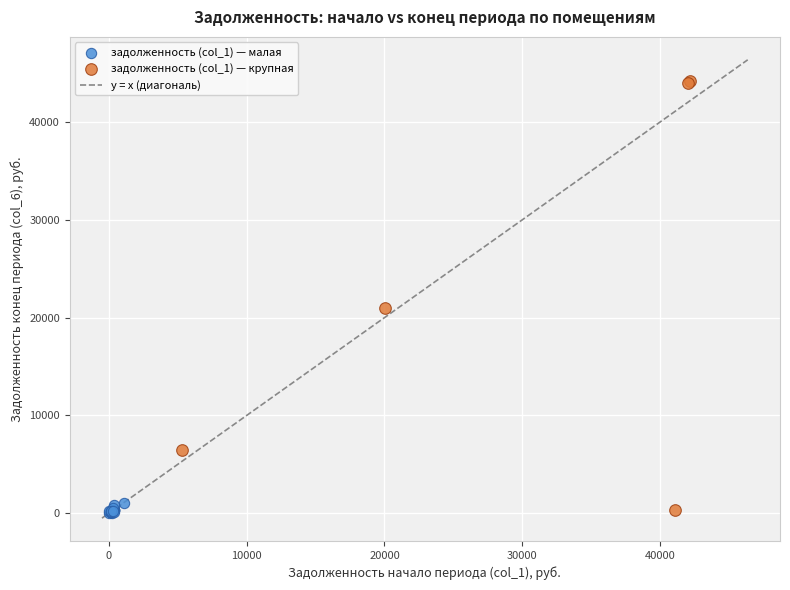

Which series reaches the maximum Y coordinate?

задолженность (col_1) — крупная